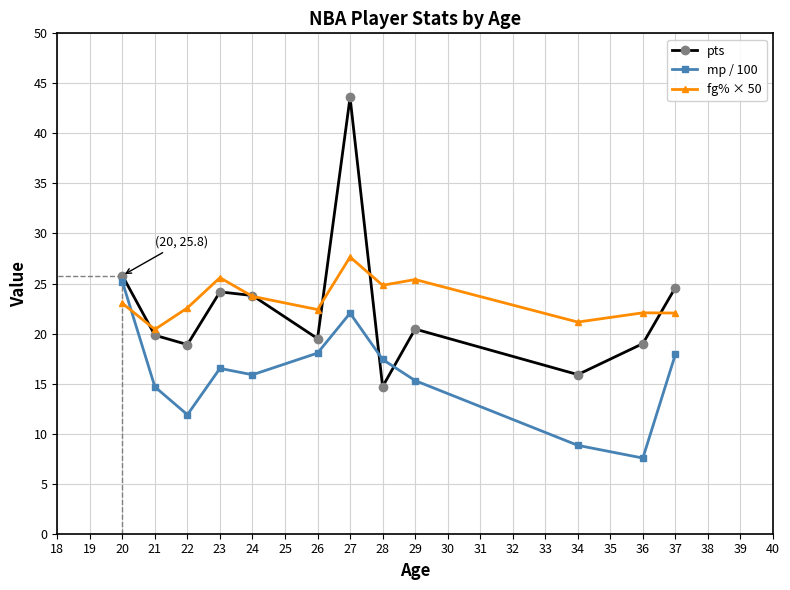

True or false: mp / 100 and pts intersect in this chart.

True